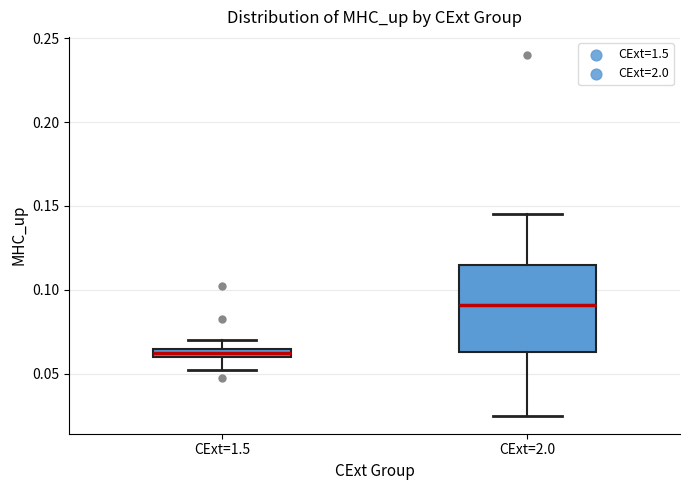

Comparing the boxes themselves (not the whiskers), which one is the tallest?

CExt=2.0